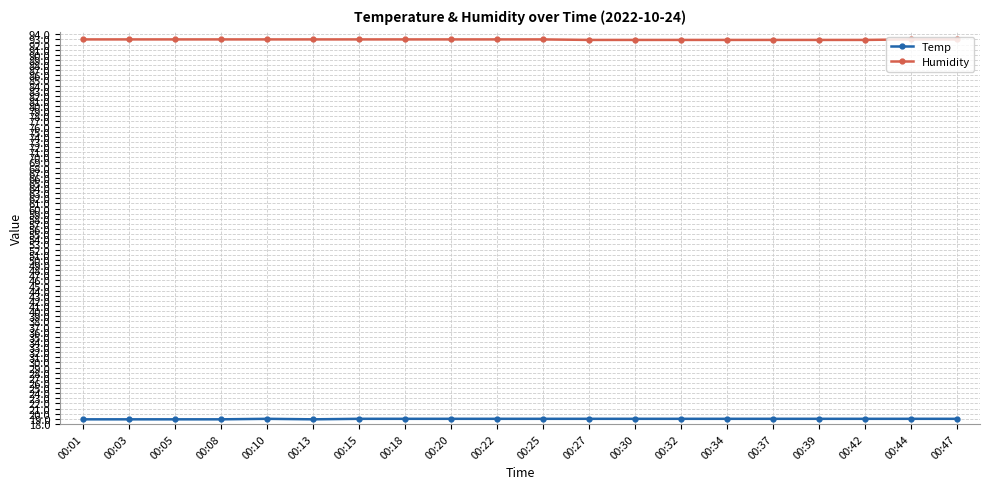

What is the greatest value displayed?

93.0